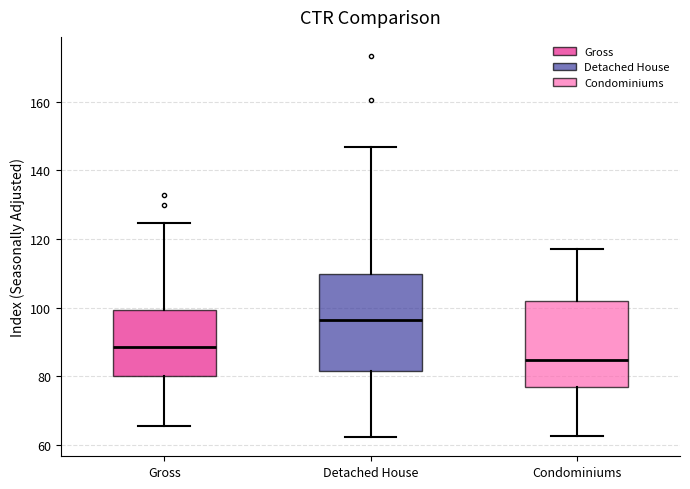

Where does the median line of the box for Gross sit on the y-axis? The values are not printed on the chart, so give them approximately, as read against the axis.

88